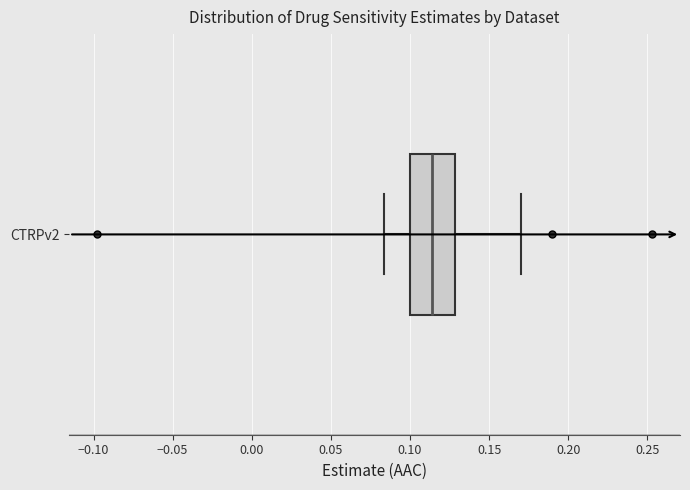

Where does the right whisker of the box for CTRPv2 end on the x-axis? The values are not printed on the chart, so give them approximately, as read against the axis.

0.170